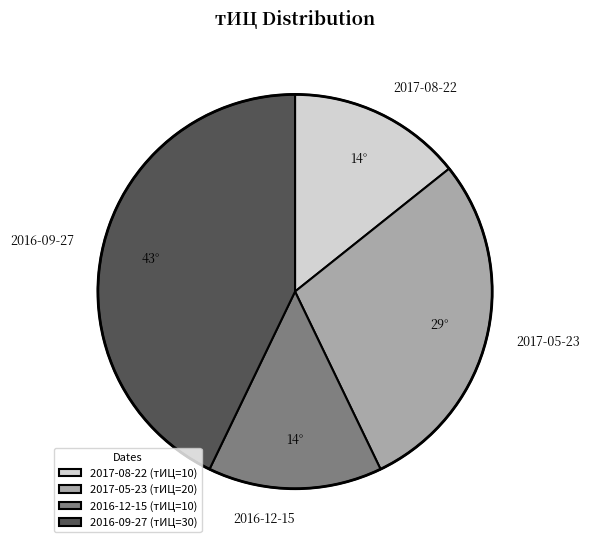

Is it true that 2016-12-15 is 14% of the pie?

True